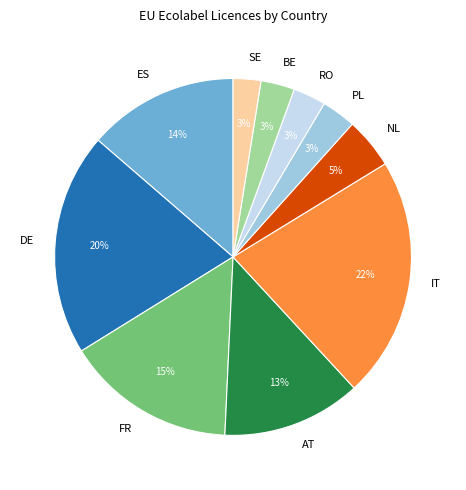

Is there any slice that represents more than half of the pie?

No